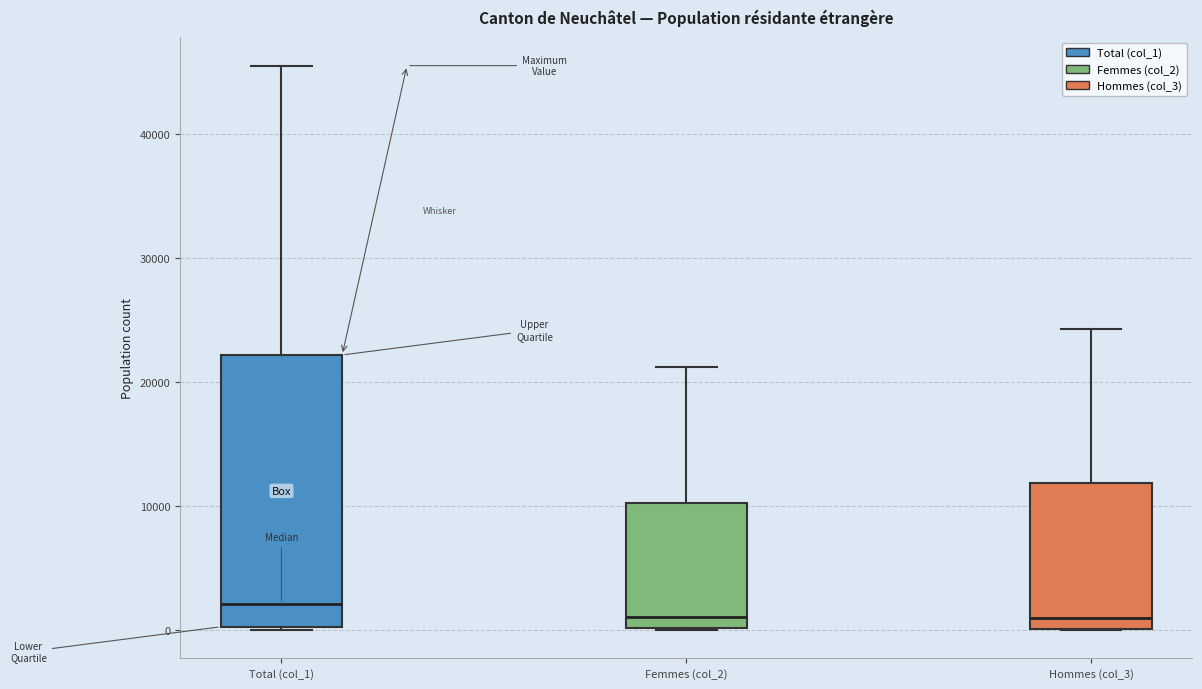

Reading left to right, read every box against the y-axis: the position of its median line, the range the box covers, and the ends of its whiskers. The values are not printed on the chart, so give them approximately, as read against the axis.

Total (col_1): median 2000, box 0 to 22000, whiskers 0 to 46000
Femmes (col_2): median 1000, box 0 to 10000, whiskers 0 to 21000
Hommes (col_3): median 1000, box 0 to 12000, whiskers 0 to 24000